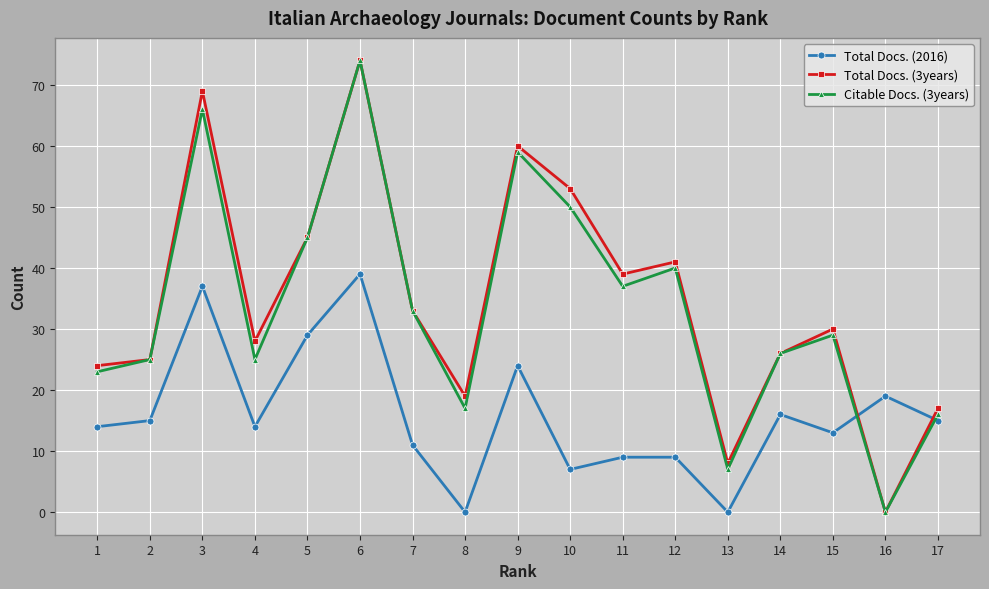

How many interior local valleys does the Total Docs. (3years) series have?

5